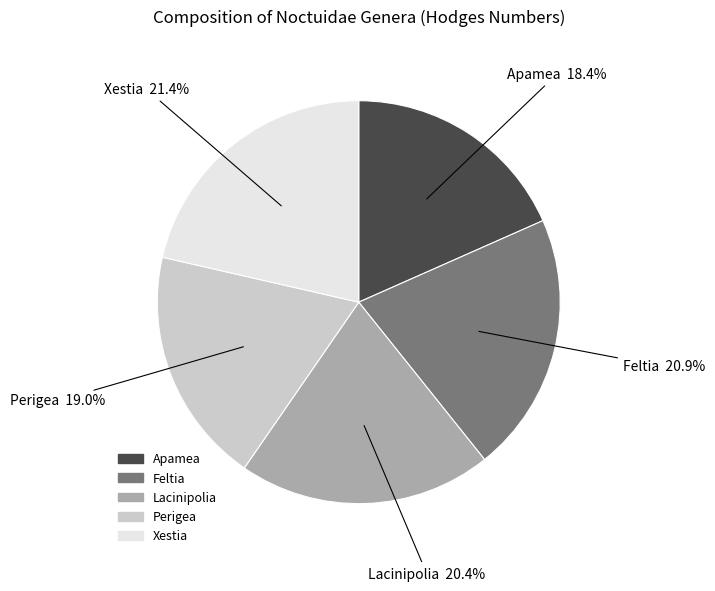

Is there a majority slice in this chart?

No